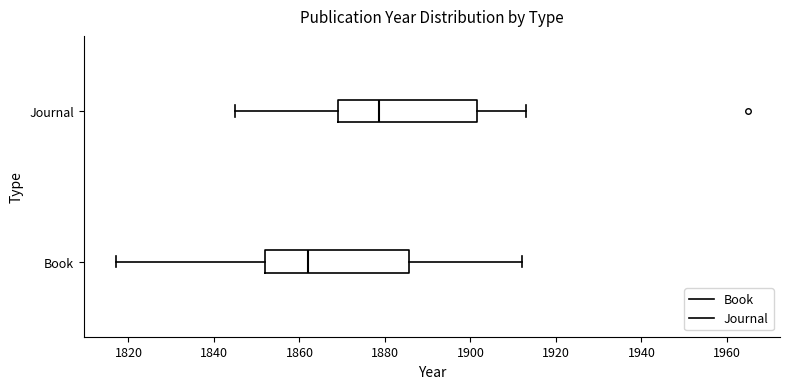

Where is the left edge of the box for Book on the x-axis? The values are not printed on the chart, so give them approximately, as read against the axis.

1852